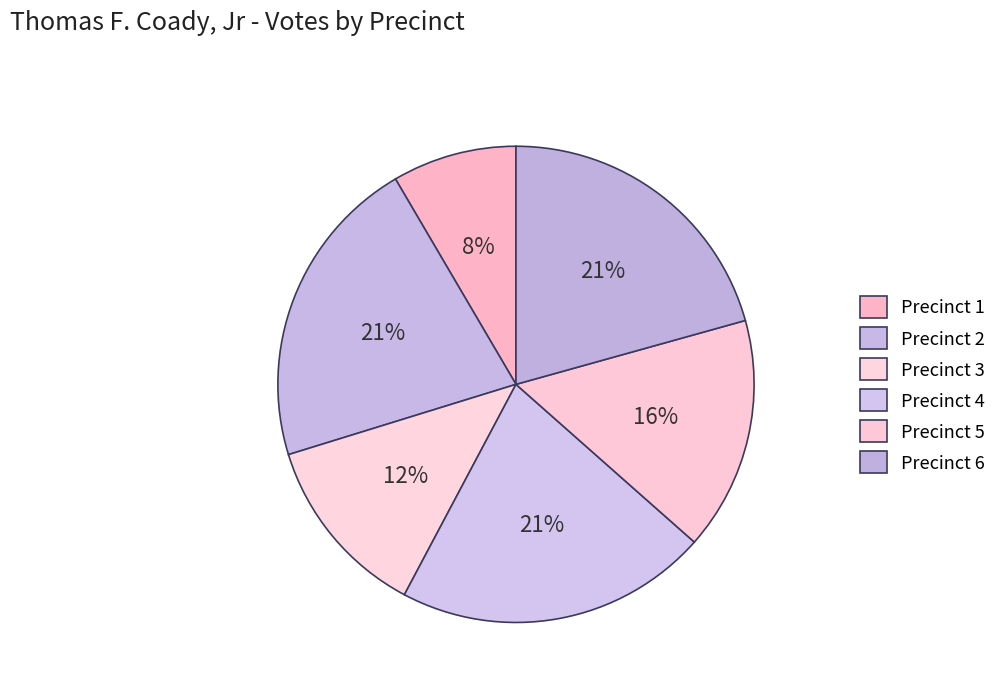

What is the smallest slice in the pie chart?

Precinct 1